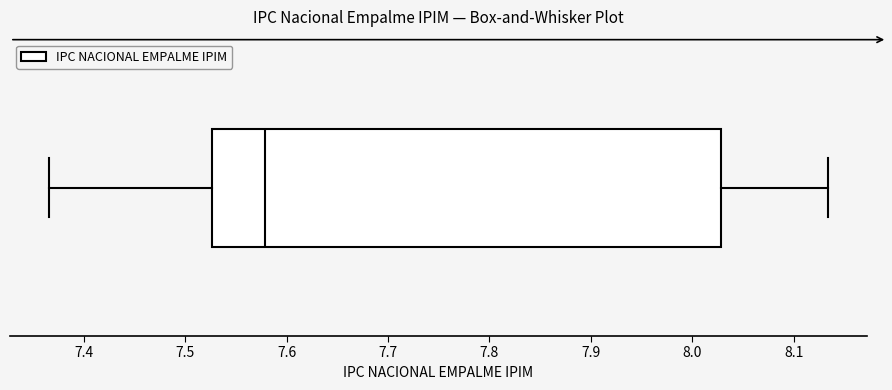

Transcribe this box plot: give where the median line is, the range the box spans, and where the two whiskers end, as read against the x-axis. The values are not printed on the chart, so give them approximately, as read against the axis.

median 7.58, box 7.53 to 8.03, whiskers 7.37 to 8.13